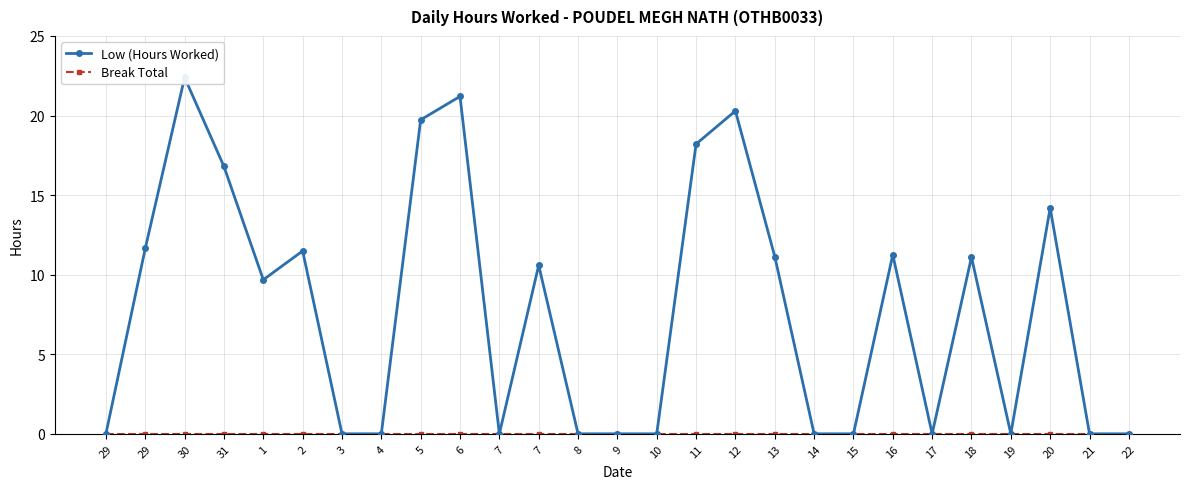

Rank the series by their average value, from highest to lowest.

Low (Hours Worked), Break Total